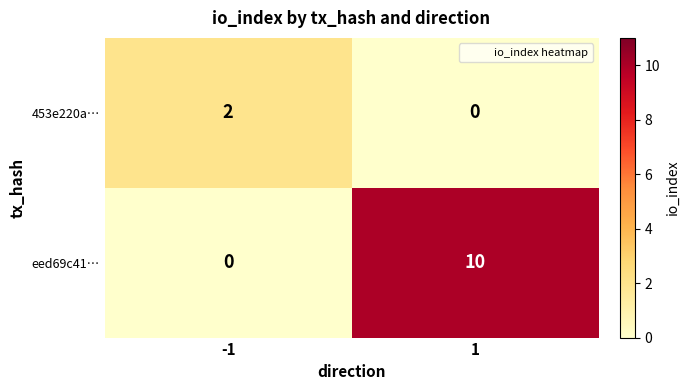

What is the sum of all eed69c41… values?

10